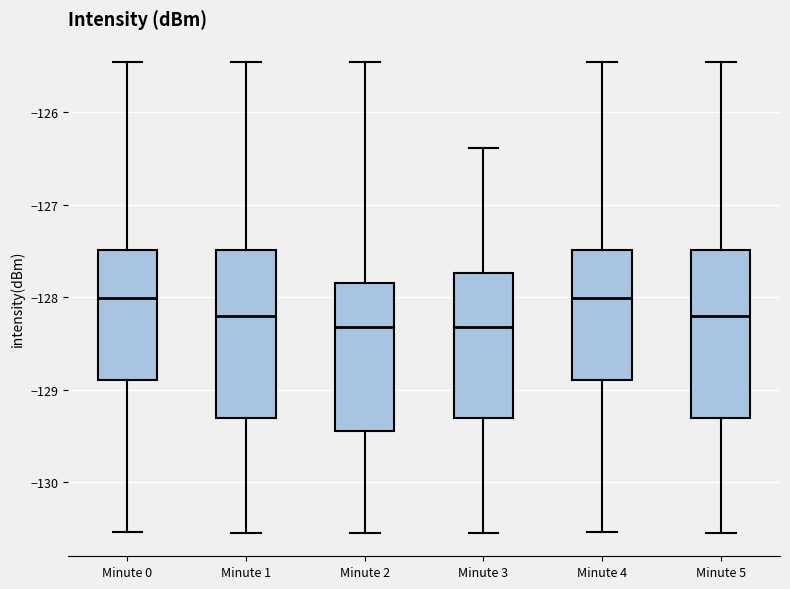

Reading left to right, read every box against the y-axis: the position of its median line, the range the box covers, and the ends of its whiskers. The values are not printed on the chart, so give them approximately, as read against the axis.

Minute 0: median -128.0, box -128.9 to -127.5, whiskers -130.5 to -125.5
Minute 1: median -128.2, box -129.3 to -127.5, whiskers -130.5 to -125.5
Minute 2: median -128.3, box -129.4 to -127.8, whiskers -130.5 to -125.5
Minute 3: median -128.3, box -129.3 to -127.7, whiskers -130.5 to -126.4
Minute 4: median -128.0, box -128.9 to -127.5, whiskers -130.5 to -125.5
Minute 5: median -128.2, box -129.3 to -127.5, whiskers -130.5 to -125.5